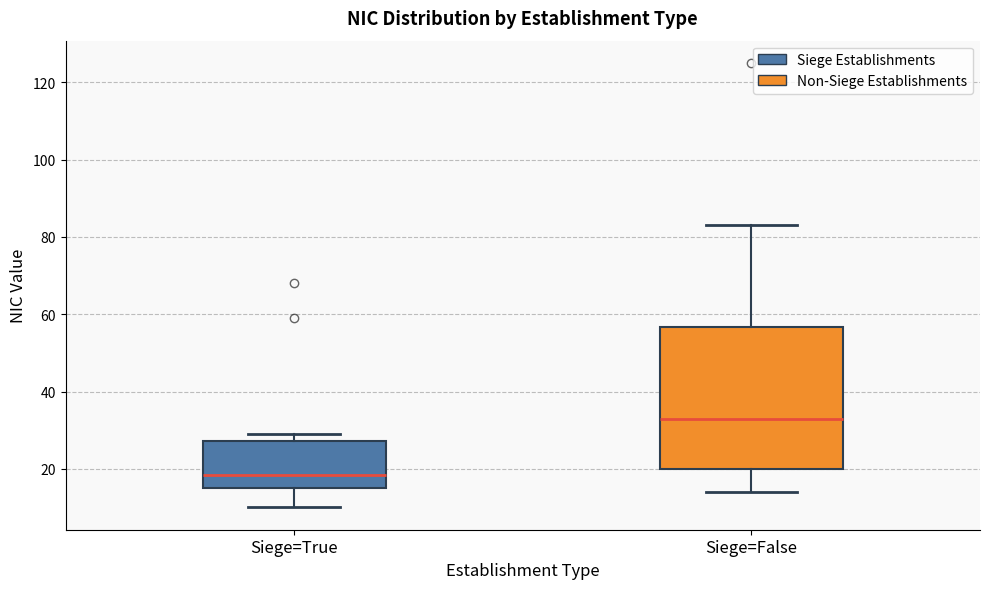

Comparing the boxes themselves (not the whiskers), which one is the tallest?

Siege=False